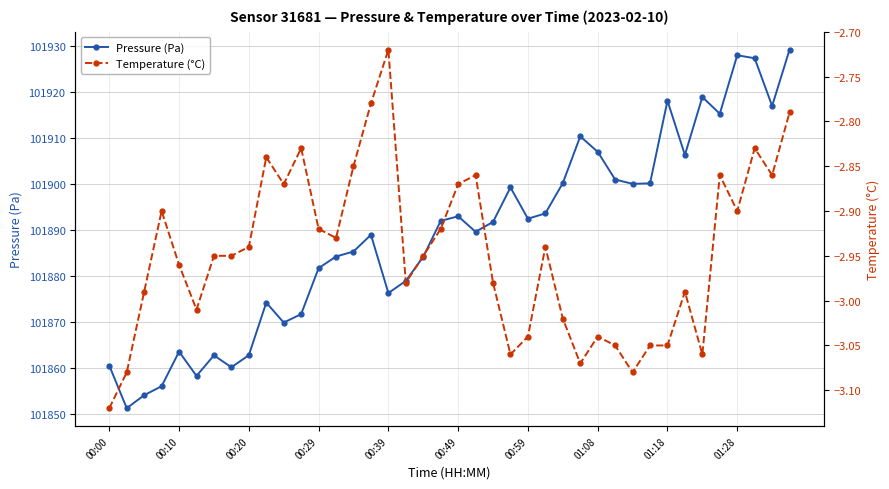

What is the lowest value of the Temperature (°C) series?

-3.1